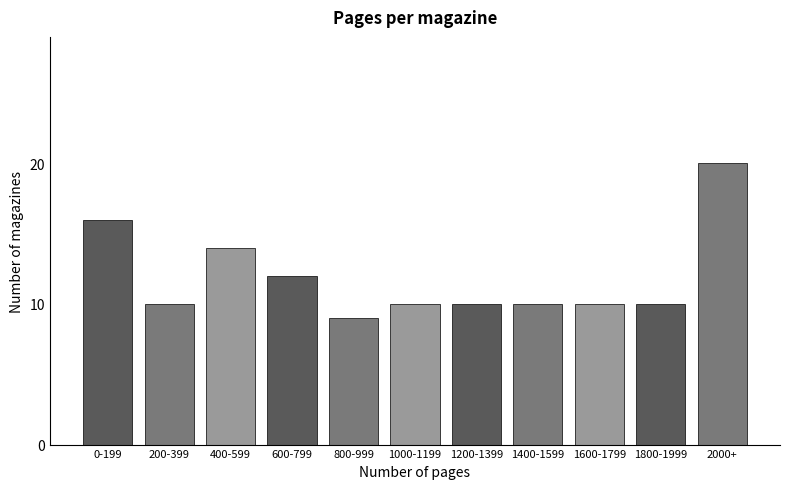

Reading left to right, extract all data points from this chart.

16	10	14	12	9	10	10	10	10	10	20